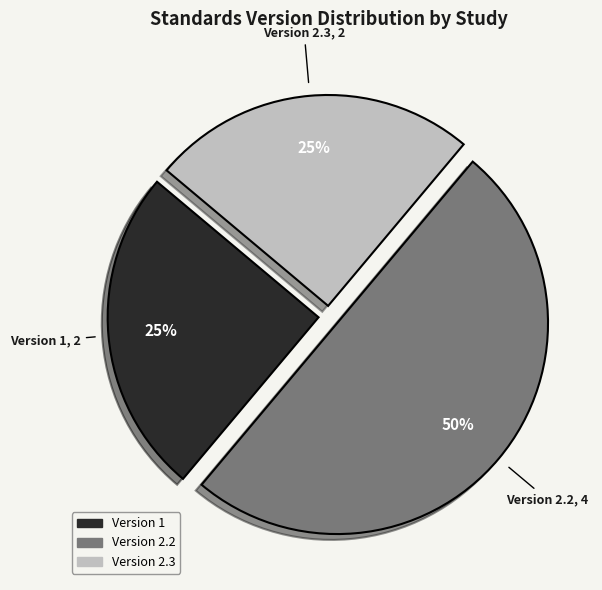

To the nearest percent, what is the average slice percentage?

33%